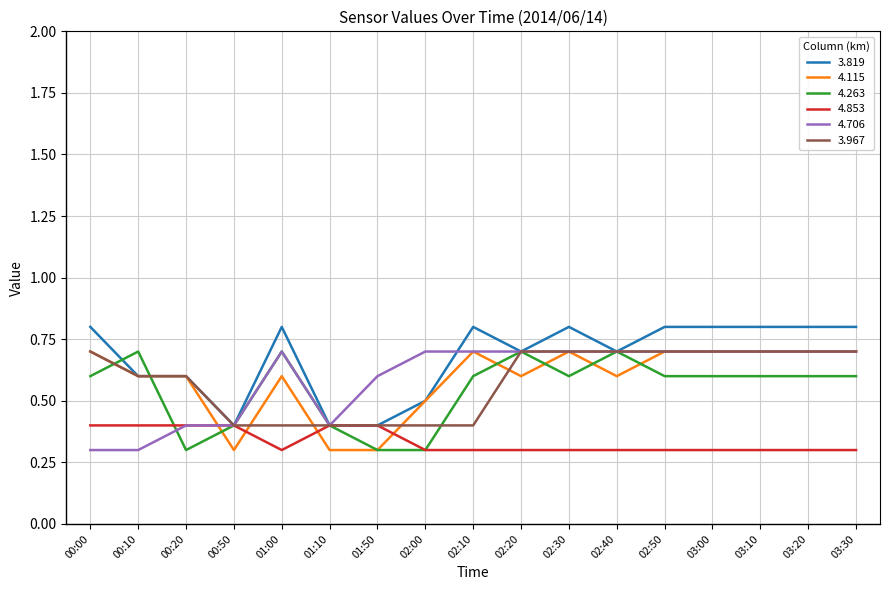

Is the value of 4.706 at 00:10 greater than the value of 3.967 at 02:10?

No